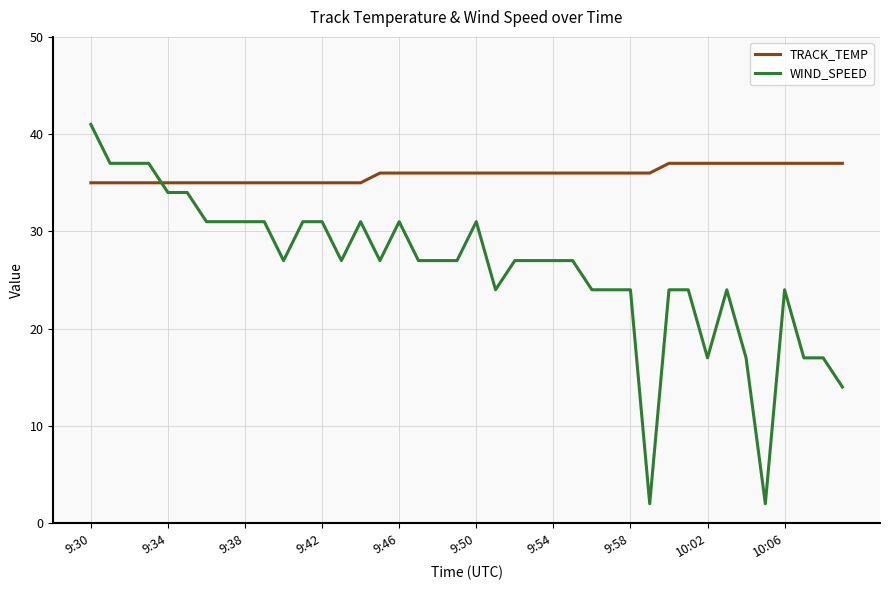

Which series has the largest total across all categories?

TRACK_TEMP